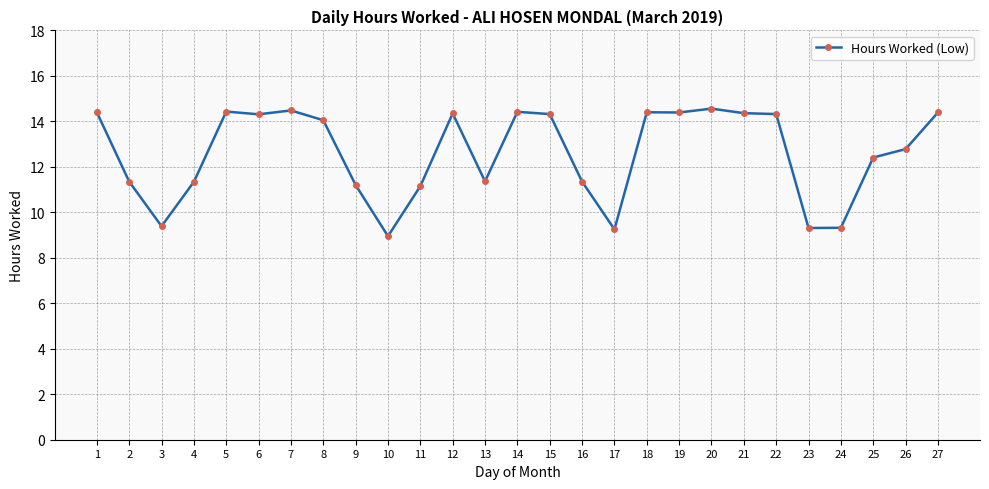

Approximately how many times larger is the value at 5 compared to 8?

1.0